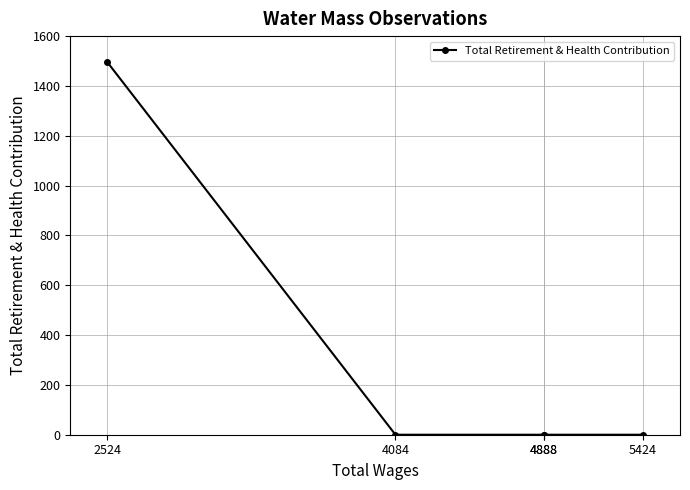

Where is the data nearest to the value 748?

5424